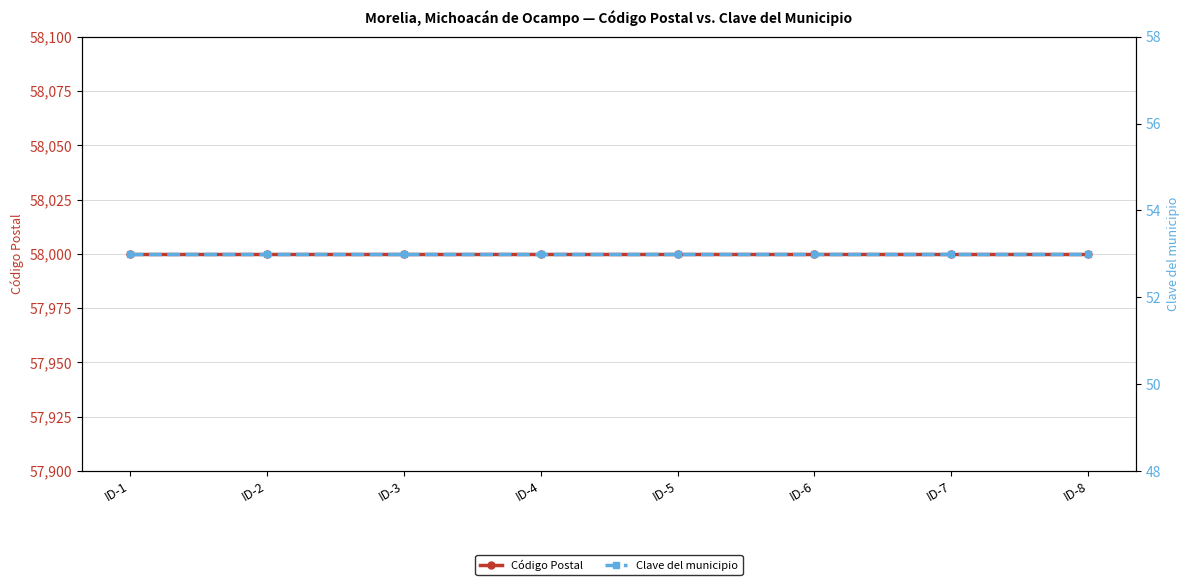

What is the value of the Clave del municipio point at the 4th from the left?

53